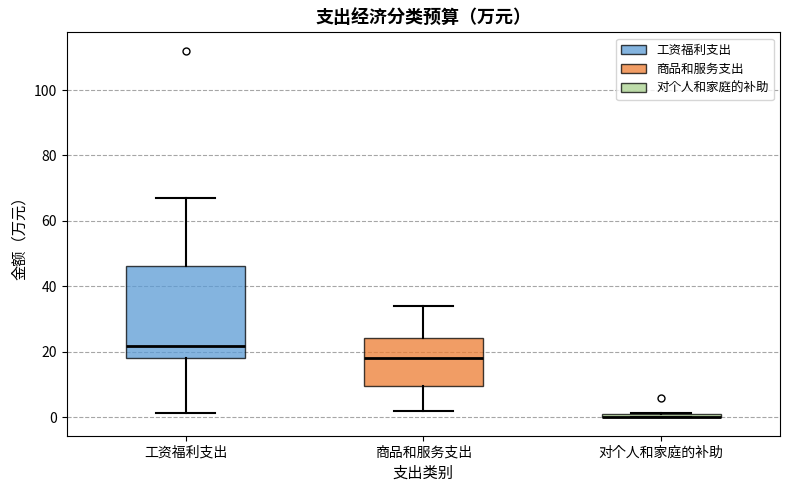

Where does the lower whisker of the box for 商品和服务支出 end on the y-axis? The values are not printed on the chart, so give them approximately, as read against the axis.

2